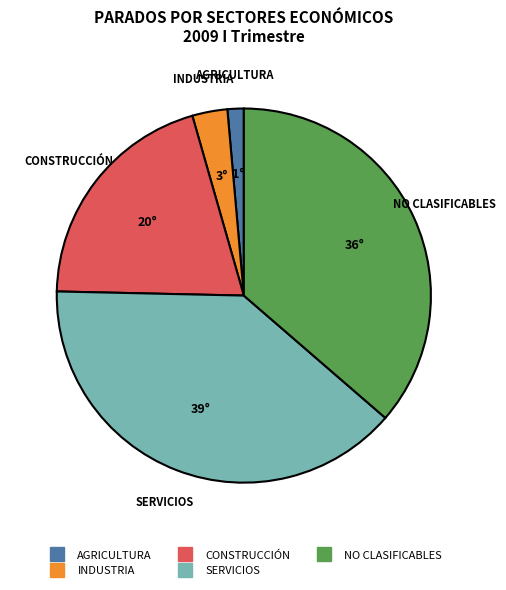

The INDUSTRIA slice represents 3% of the pie. True or false?

True